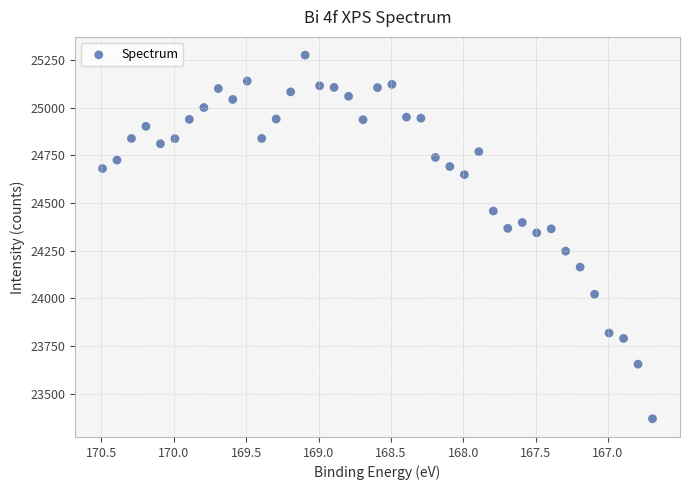

What is the range of Y values (max minus min)?

1908.3